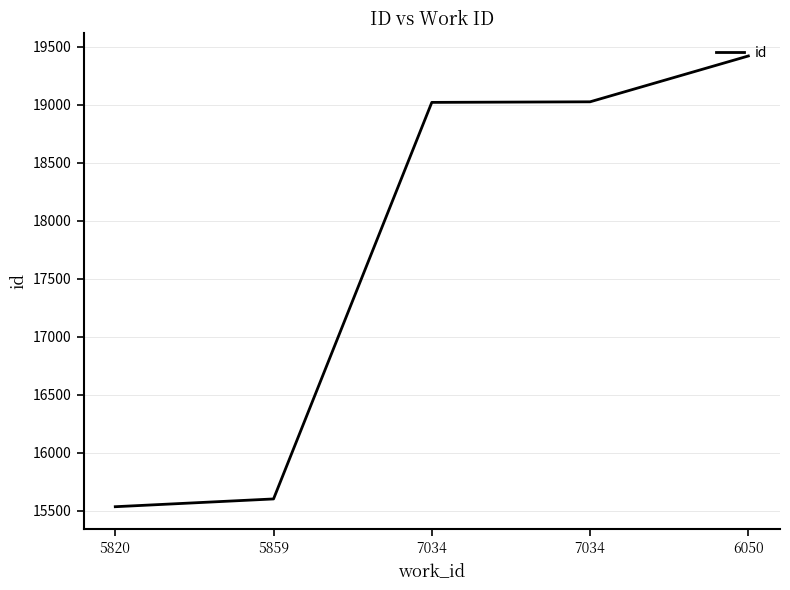

What is the value of the 2nd point from the left?

15603